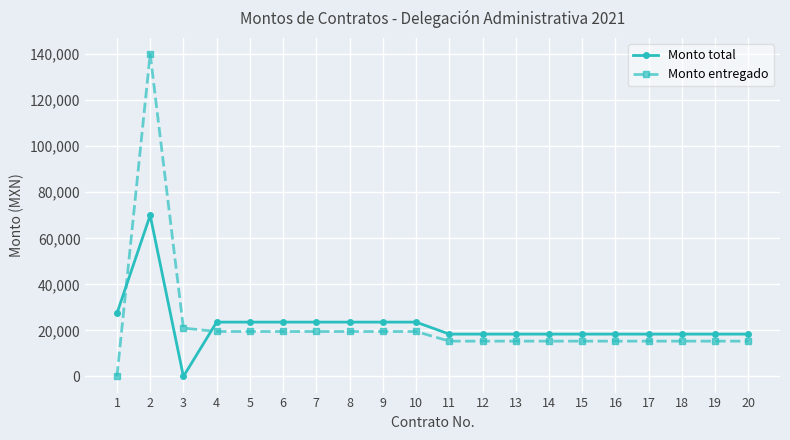

What is the sum of all Monto total values?

446532.0